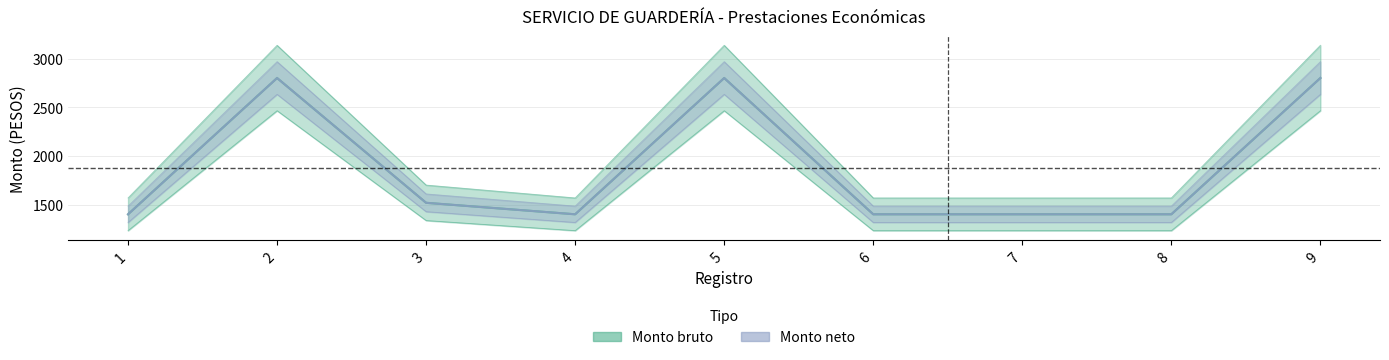

True or false: Monto neto has more than 2 interior local peaks.

False